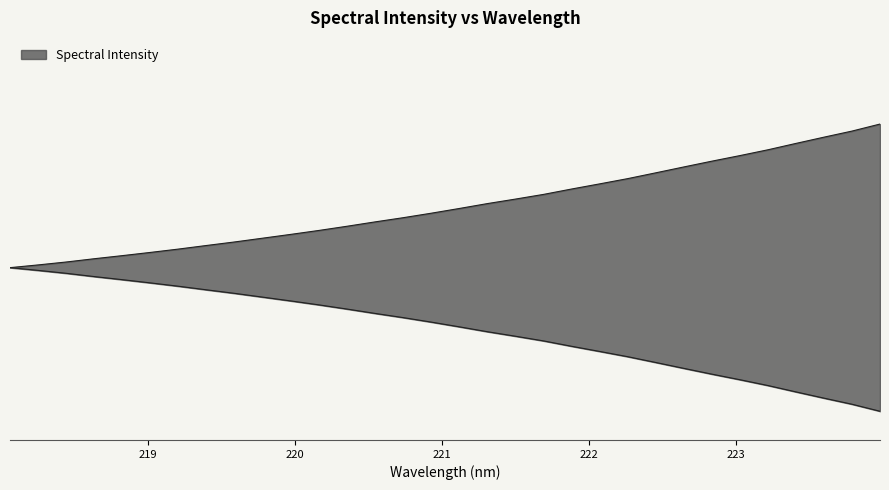

What is the change in value from 219.589 to 221.4993?

+0.3